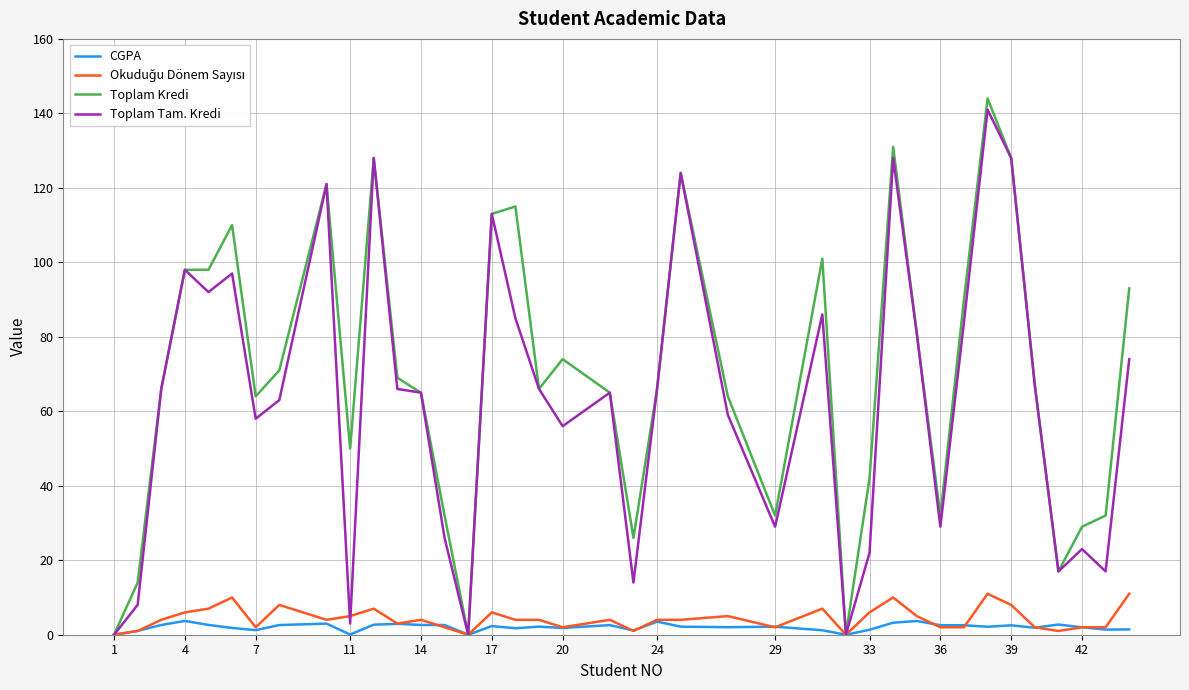

Does the chart display data point markers on the line(s)?

No